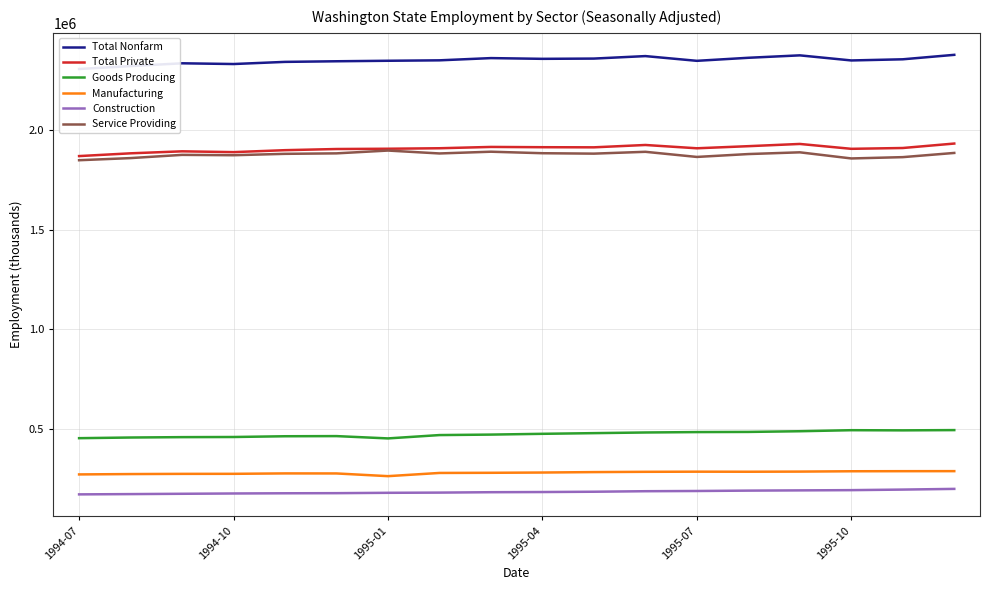

What is the minimum value for Goods Producing?

451300